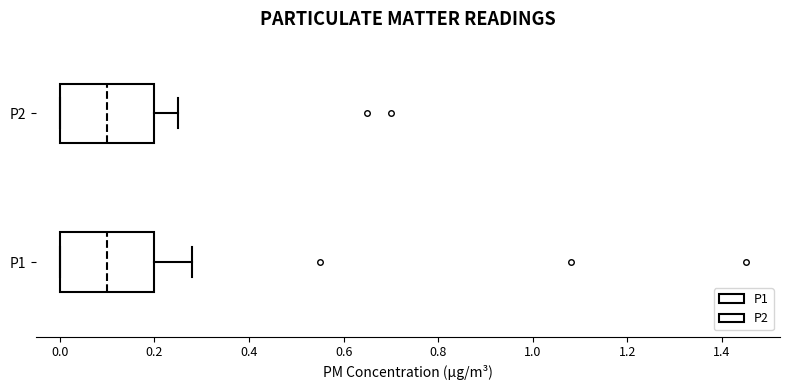

Where is the right edge of the box for P1 on the x-axis? The values are not printed on the chart, so give them approximately, as read against the axis.

0.20